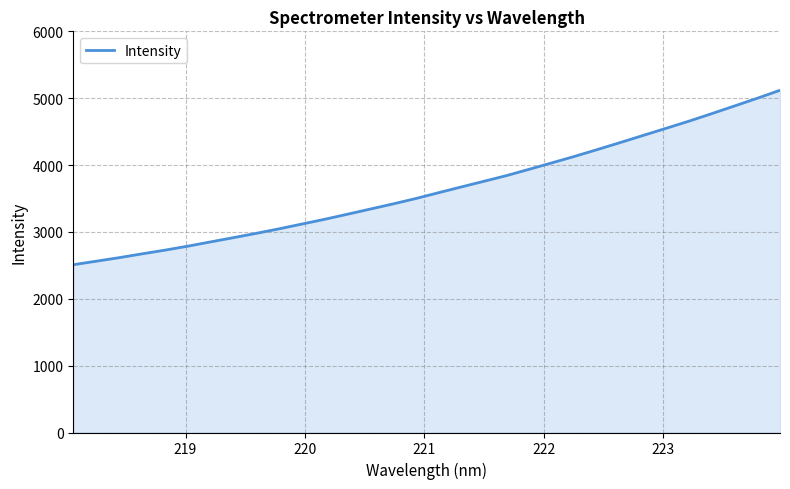

What is the difference between the maximum and minimum values?

2608.7